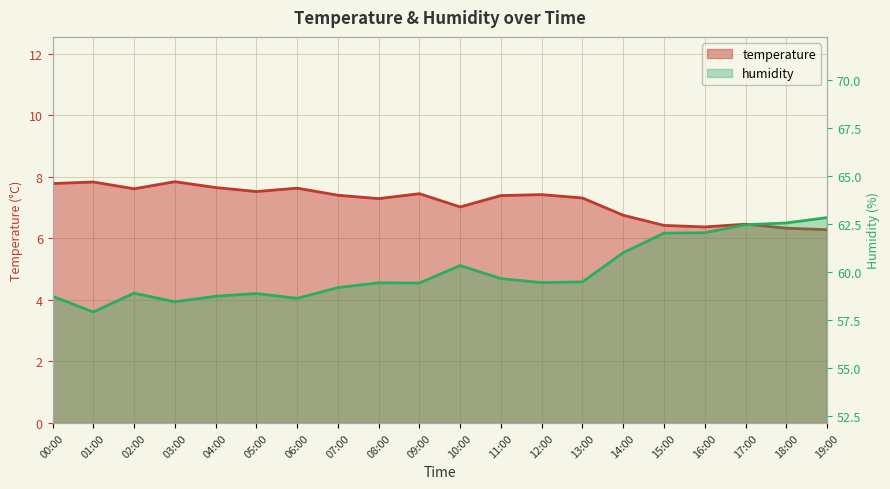

The value of humidity at 17:00 is 29.4. True or false?

False